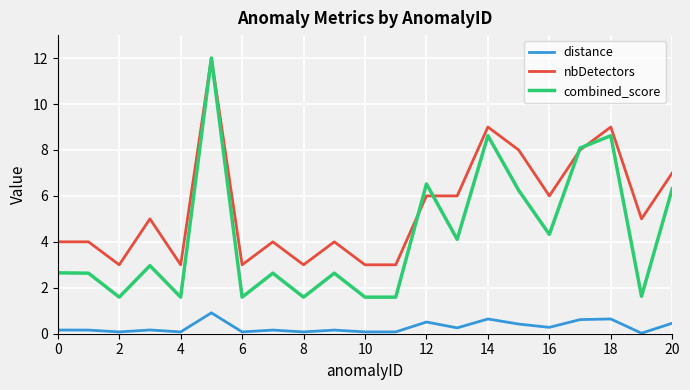

True or false: distance and combined_score intersect in this chart.

False